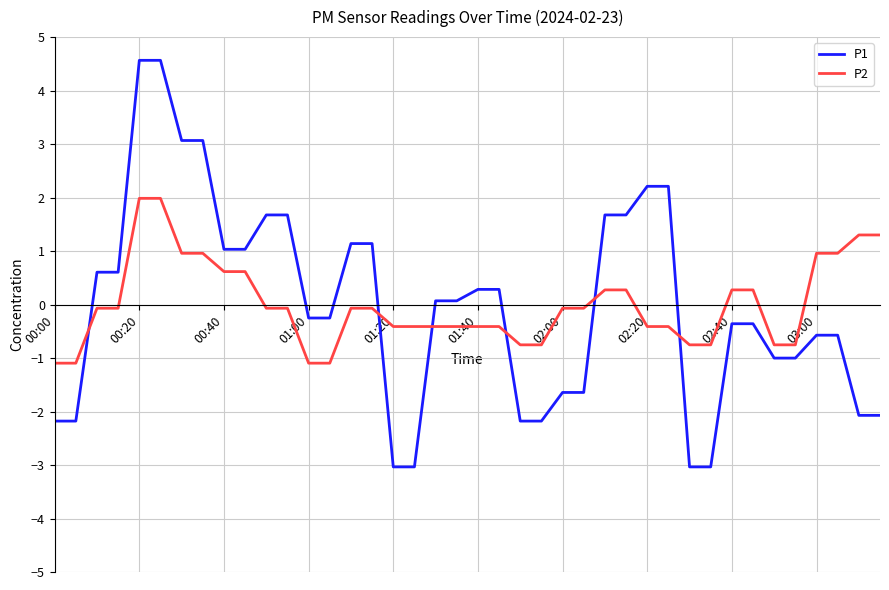

What is the minimum value for P1?

-3.0